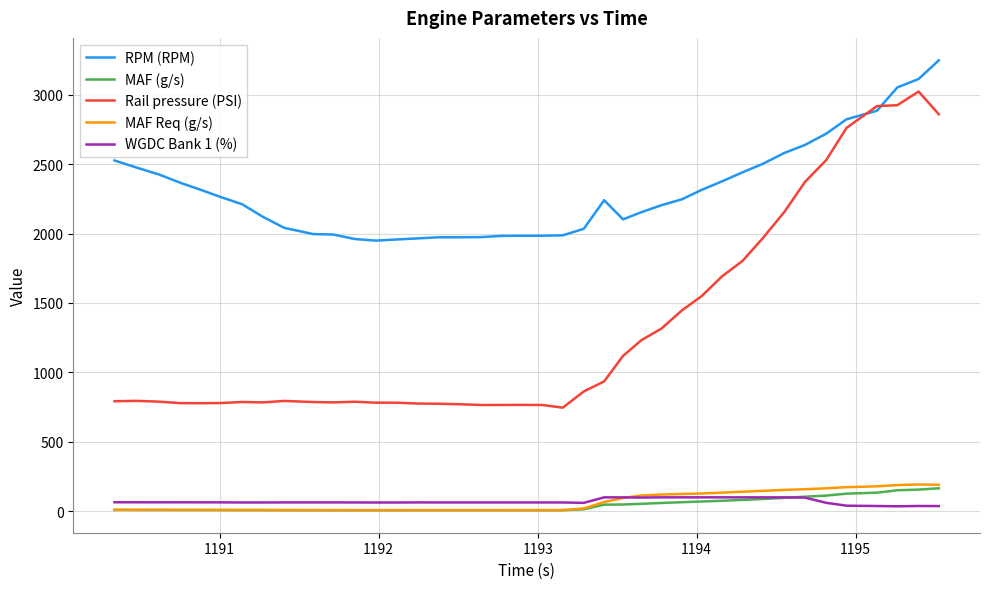

Which series has the largest total across all categories?

RPM (RPM)